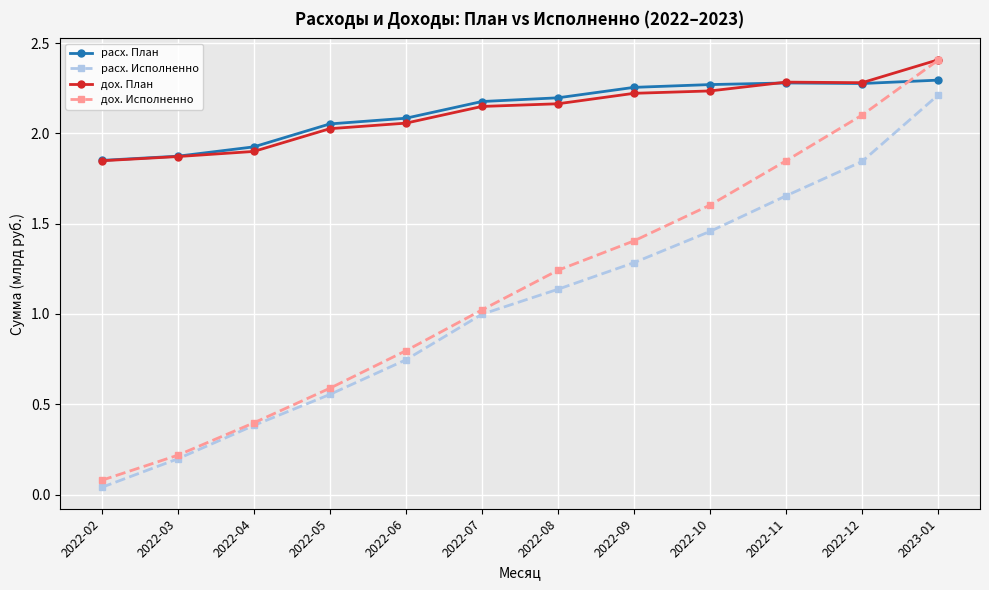

Does the chart have visible grid lines?

Yes